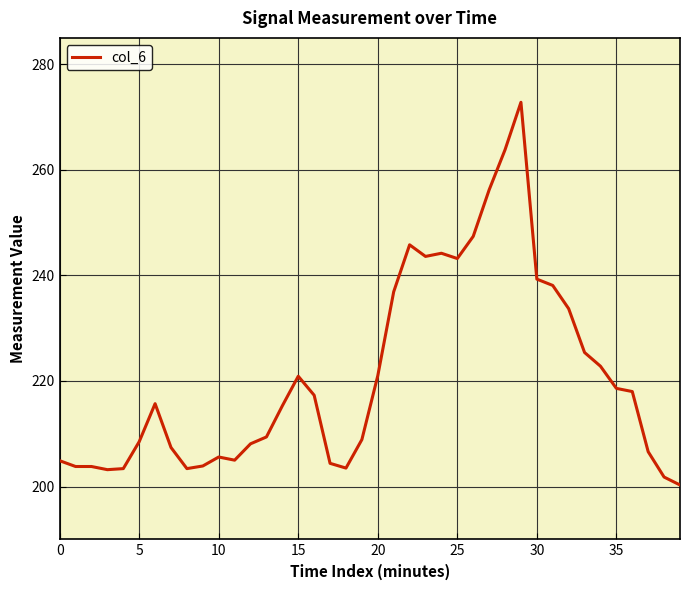

What is the difference between the maximum and minimum values?

72.5